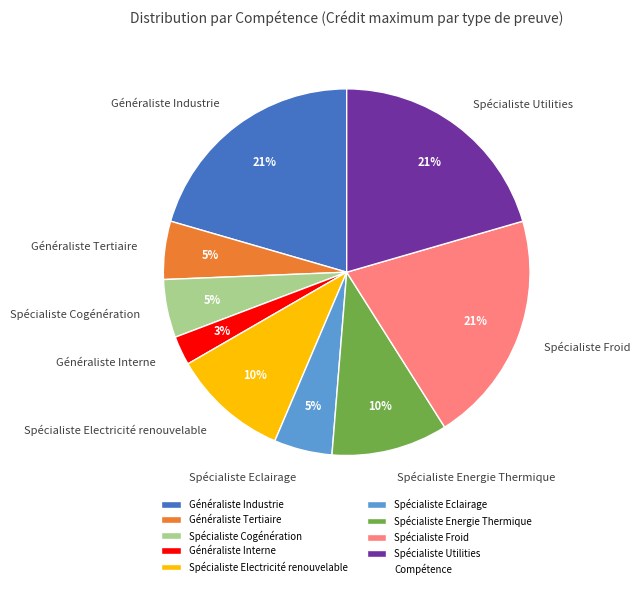

Which slice is the smallest?

Généraliste Interne